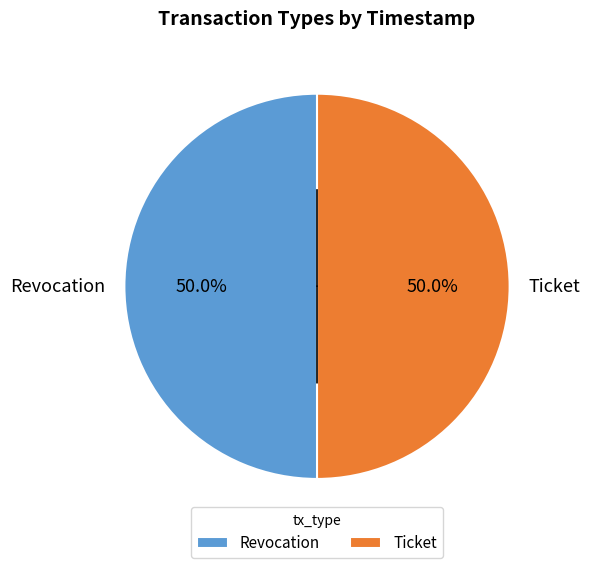

Approximately how many times larger is the value at Ticket compared to Revocation?

1.0